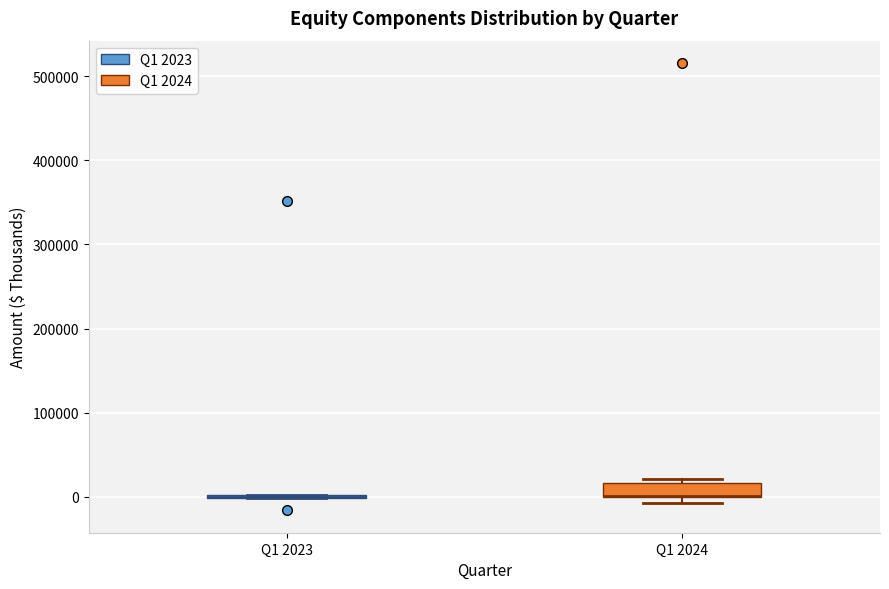

Reading left to right, transcribe this box plot: for each box, give where its median line is, the range the box spans, and where its two whiskers end, as read against the y-axis. The values are not printed on the chart, so give them approximately, as read against the axis.

Q1 2023: box collapsed to a line at 0, whiskers 0 to 0
Q1 2024: median 0 (drawn on the box's lower edge), box 0 to 20000, whiskers -10000 to 20000 (just above the box's upper edge)